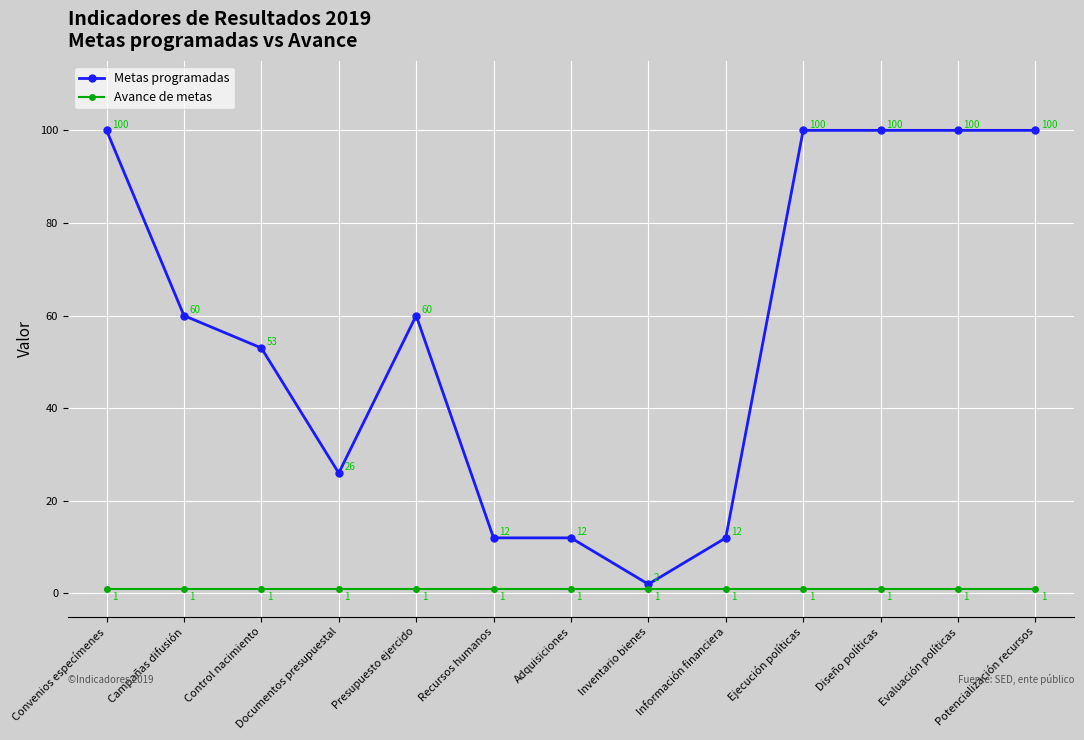

True or false: Avance de metas has more than 0 points higher than both neighbors.

False